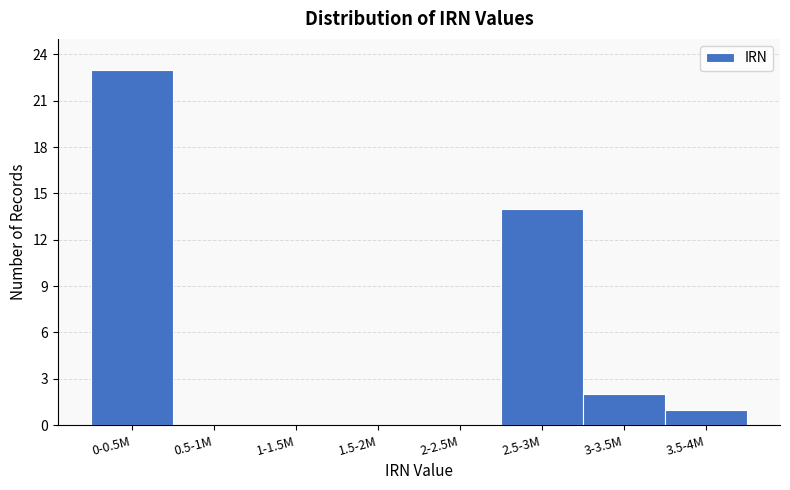

Reading right to left, transcribe all the data shown in this chart.

3.5-4M=1	3-3.5M=2	2.5-3M=14	2-2.5M=0	1.5-2M=0	1-1.5M=0	0.5-1M=0	0-0.5M=23